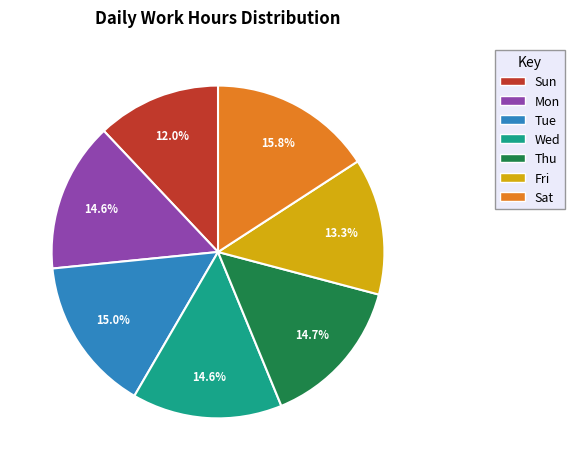

What portion of the pie excludes Thu?

85.3%